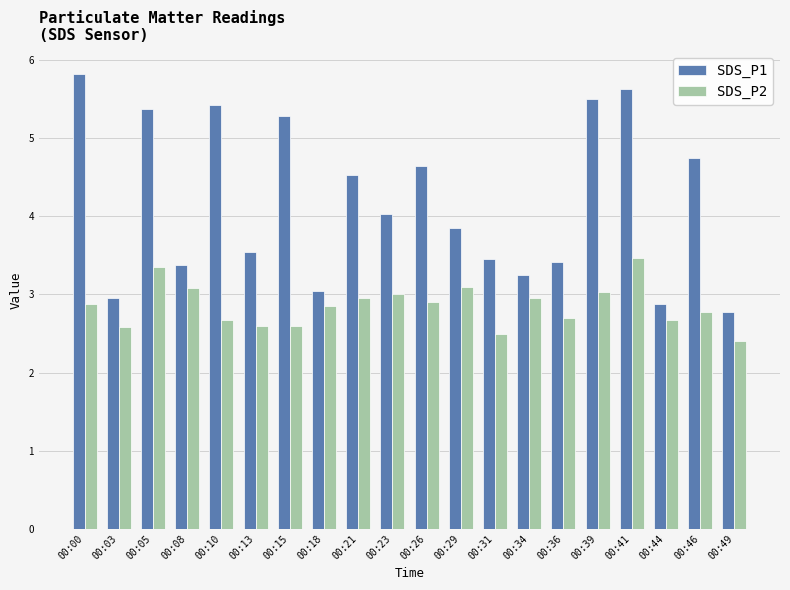

What are all the series names shown in the legend?

SDS_P1, SDS_P2